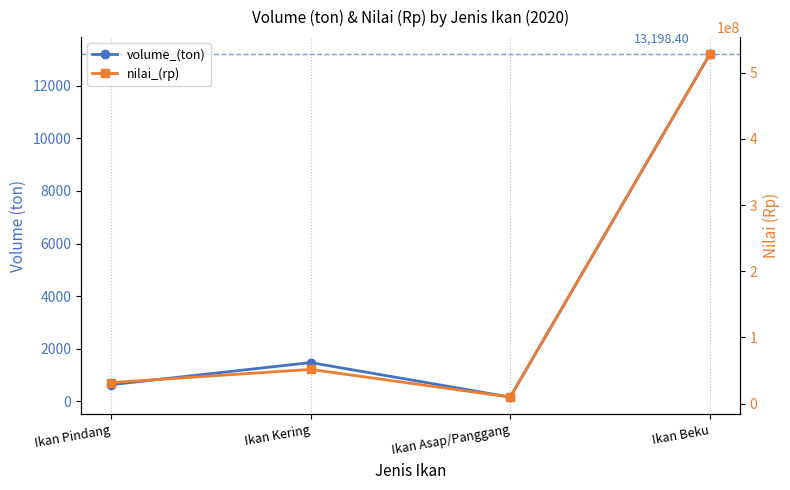

Reading left to right, extract all data points from this chart.

volume_(ton): 634.7	1477.1	164.2	13198.4
nilai_(rp): 31734000.0	51697000.0	9850000.0	527936000.0